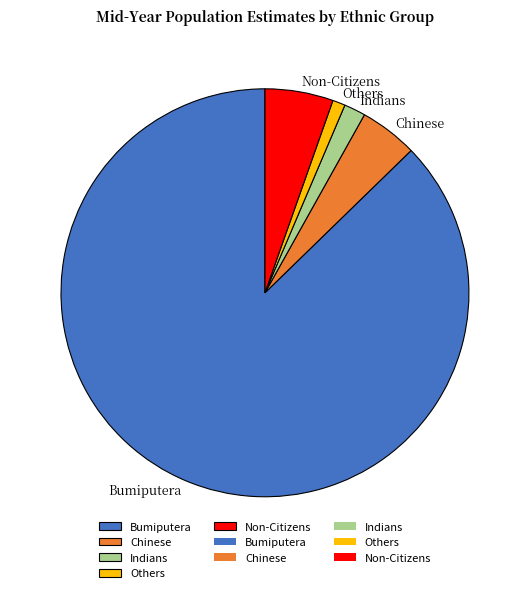

True or false: Non-Citizens accounts for 5% of the total.

True